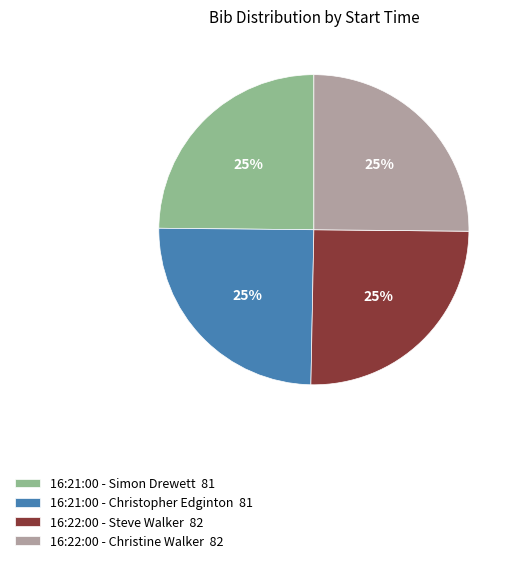

Is there a majority slice in this chart?

No